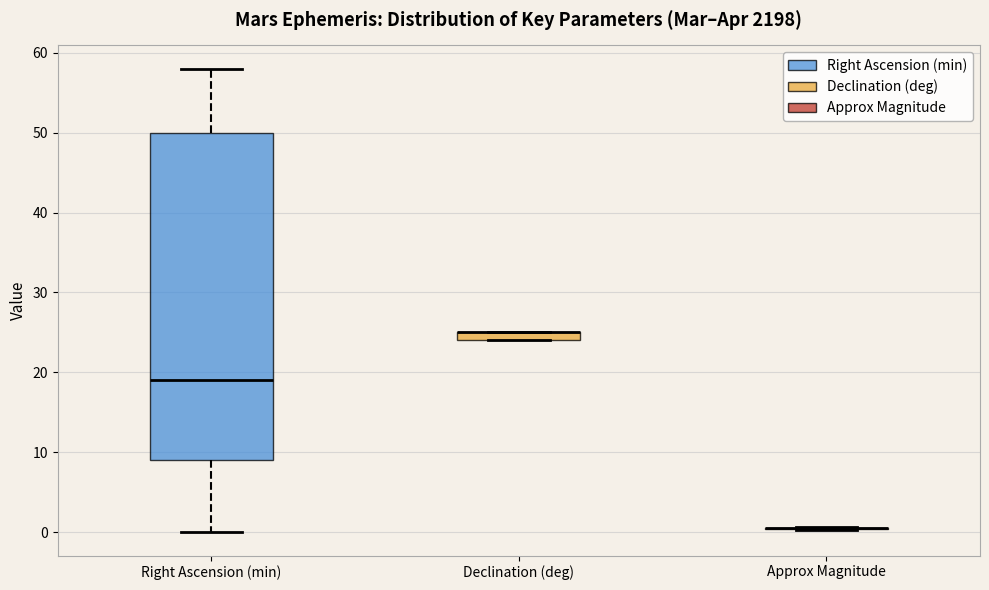

Comparing the boxes themselves (not the whiskers), which one is the tallest?

Right Ascension (min)